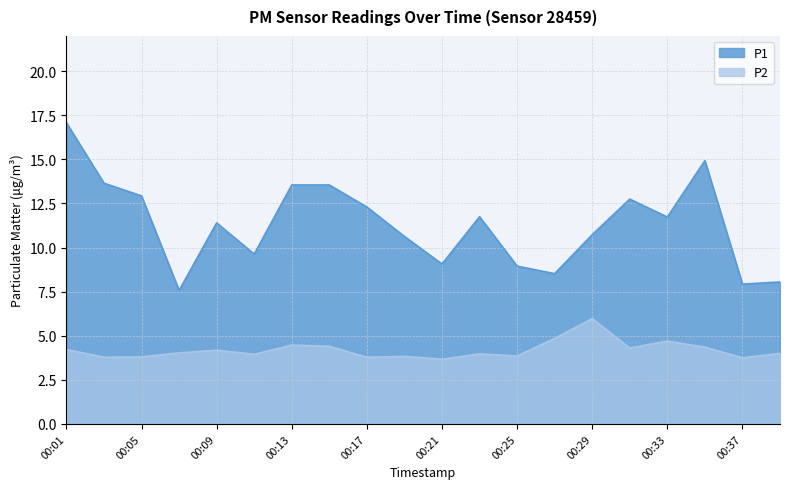

True or false: P1 and P2 cross at least once.

False